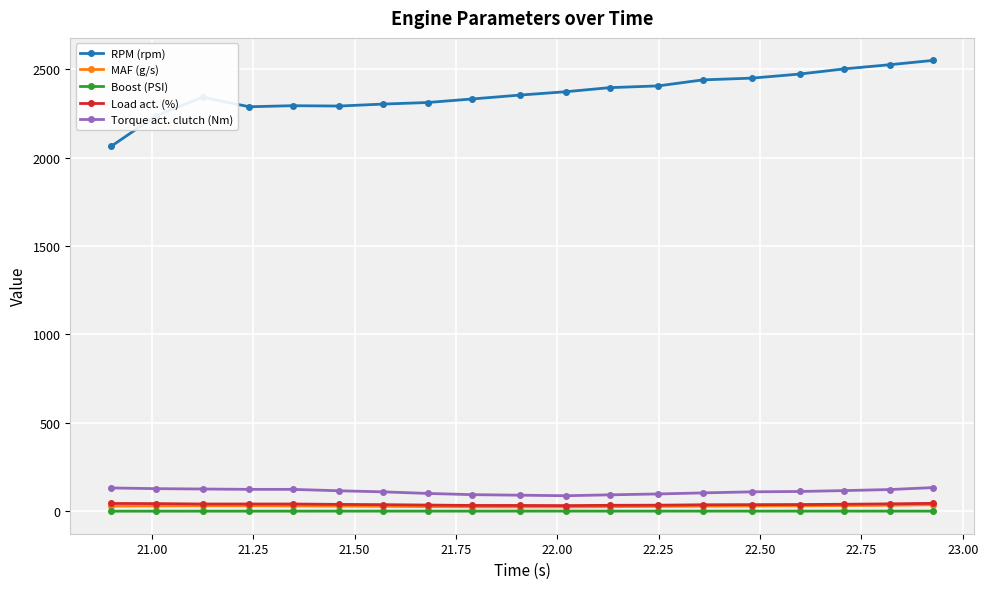

What is the value of the Torque act. clutch (Nm) point at the 11th from the left?

88.0